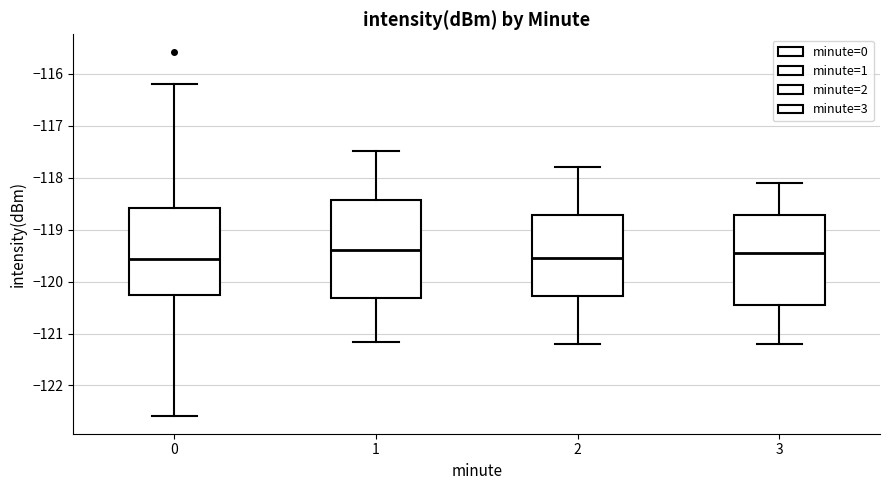

Reading left to right, transcribe this box plot: for each box, give where its median line is, the range the box spans, and where its two whiskers end, as read against the y-axis. The values are not printed on the chart, so give them approximately, as read against the axis.

0: median -119.6, box -120.3 to -118.6, whiskers -122.6 to -116.2
1: median -119.4, box -120.3 to -118.4, whiskers -121.2 to -117.5
2: median -119.5, box -120.3 to -118.7, whiskers -121.2 to -117.8
3: median -119.4, box -120.4 to -118.7, whiskers -121.2 to -118.1